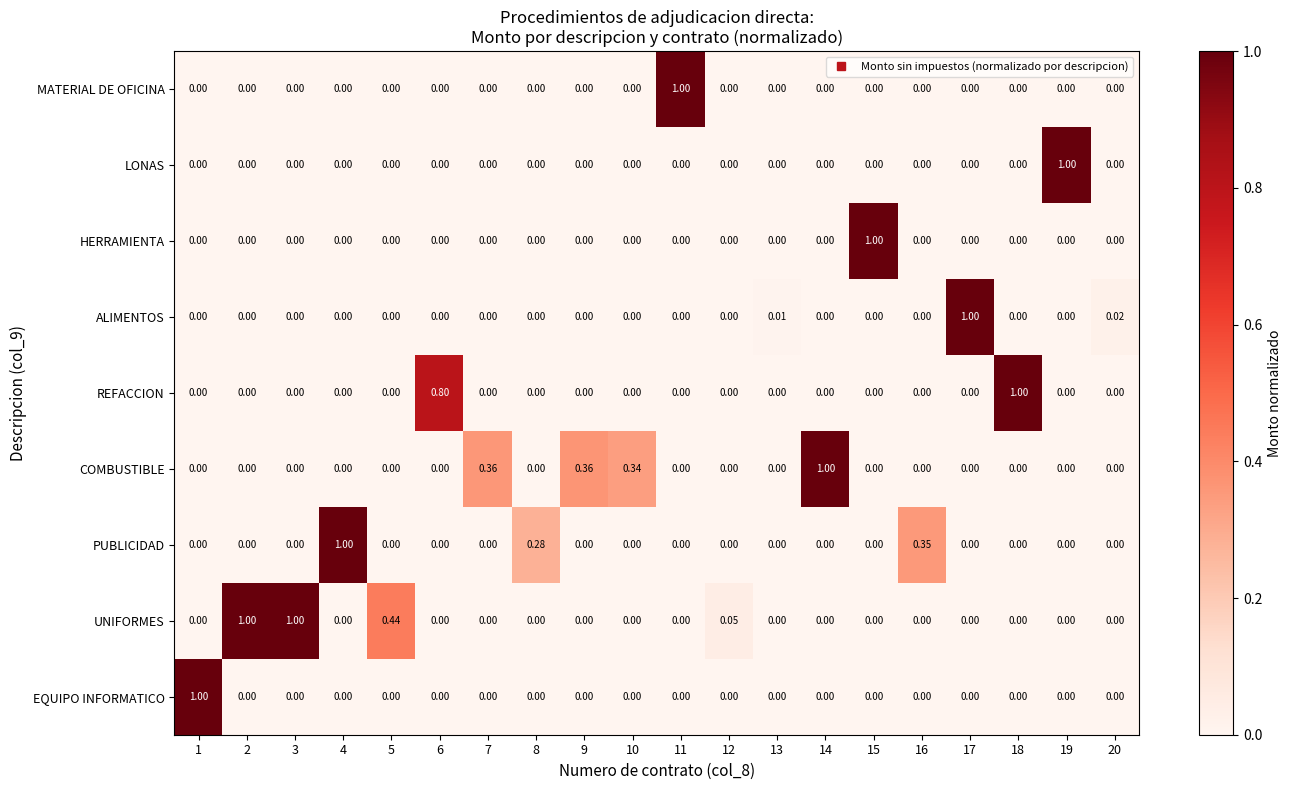

Between 11 and 20, which series saw the biggest shift?

MATERIAL DE OFICINA